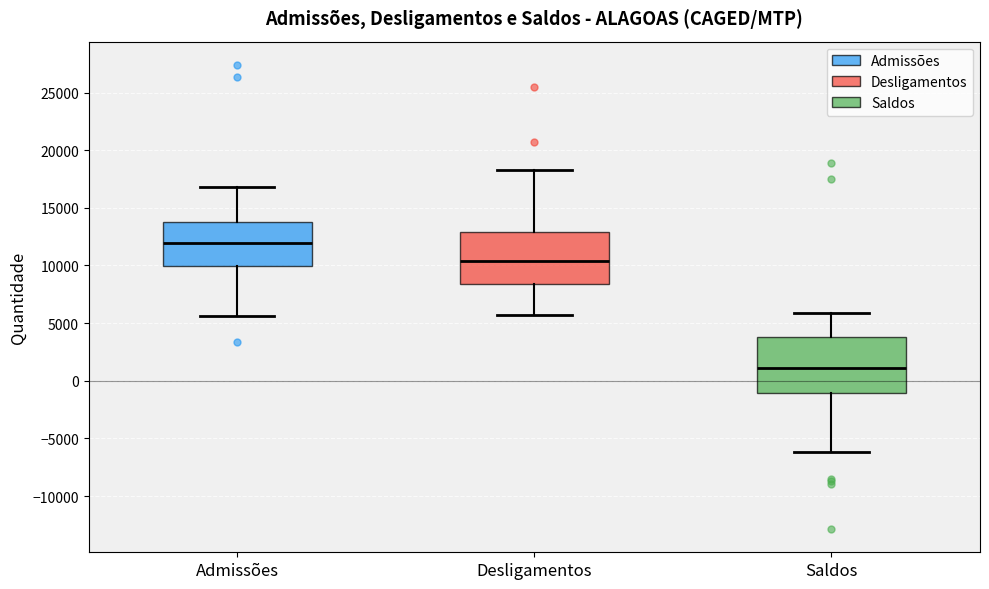

Which box's median line is the highest?

Admissões